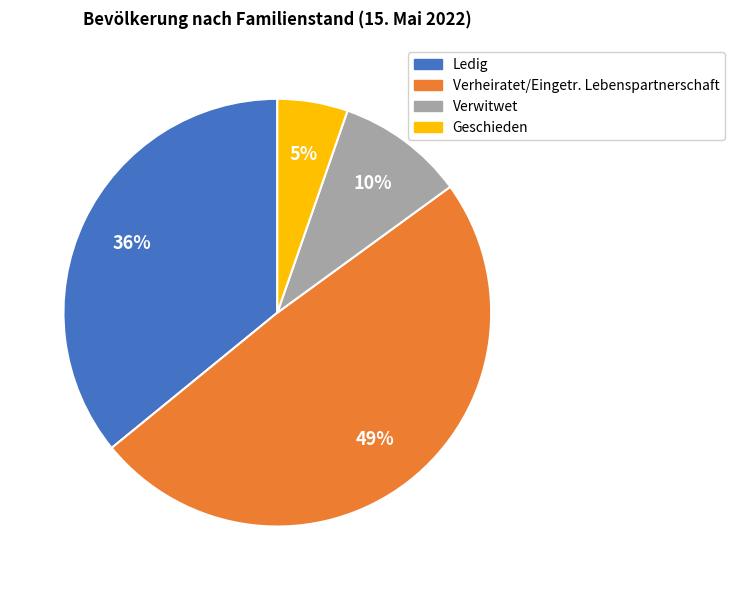

What percentage is the Verheiratet/Eingetr. Lebenspartnerschaft slice, to the nearest percent?

49%